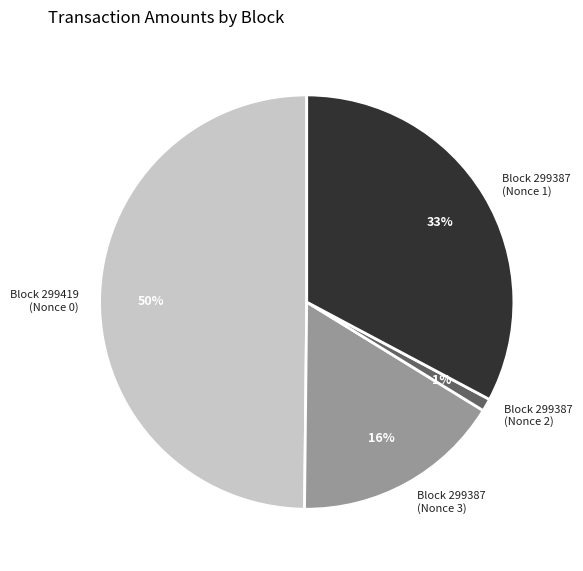

To the nearest percent, what percentage of the pie is Block 299387 (Nonce 2)?

1%